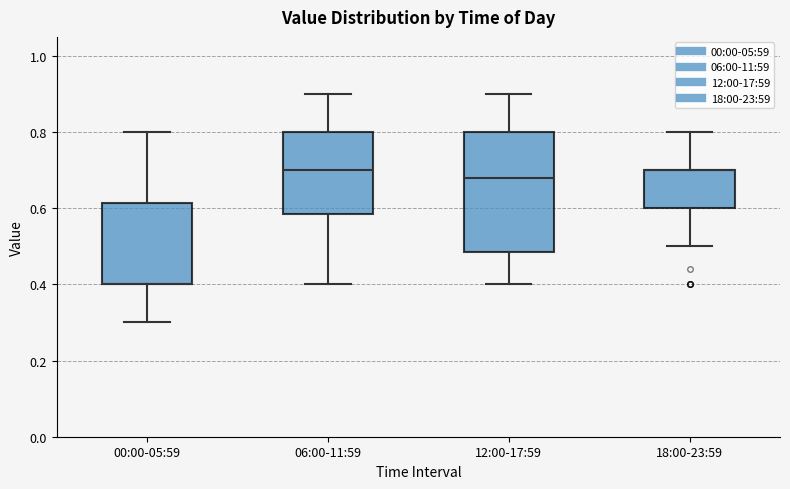

Which box is the tallest, from its lower edge to its upper edge?

12:00-17:59